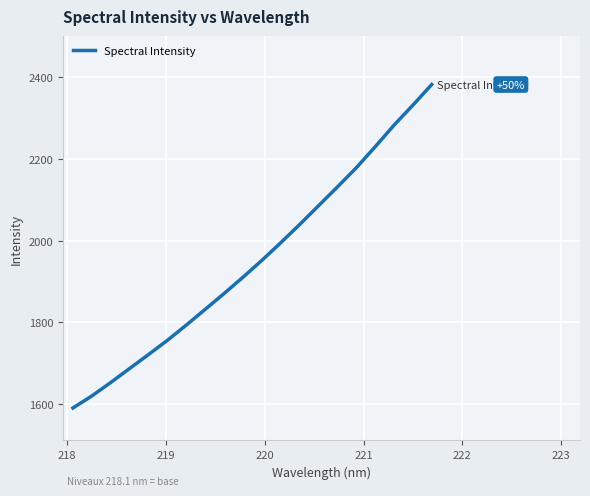

What is the greatest value displayed?

2382.3